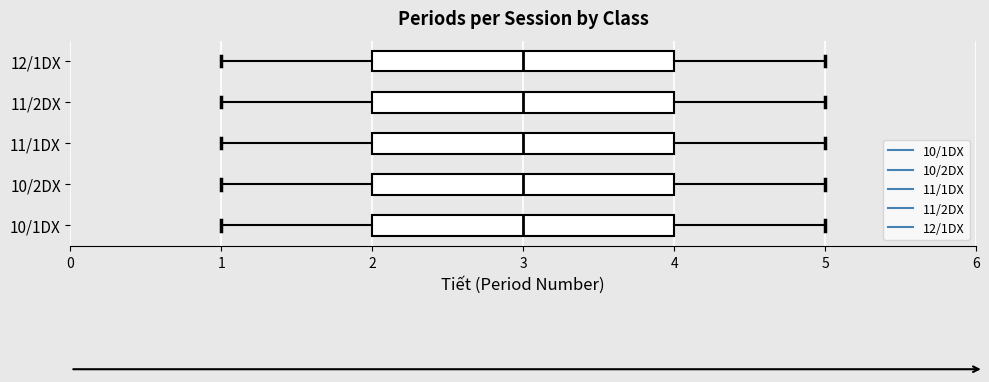

Where is the right edge of the box for 10/2DX on the x-axis? The values are not printed on the chart, so give them approximately, as read against the axis.

4